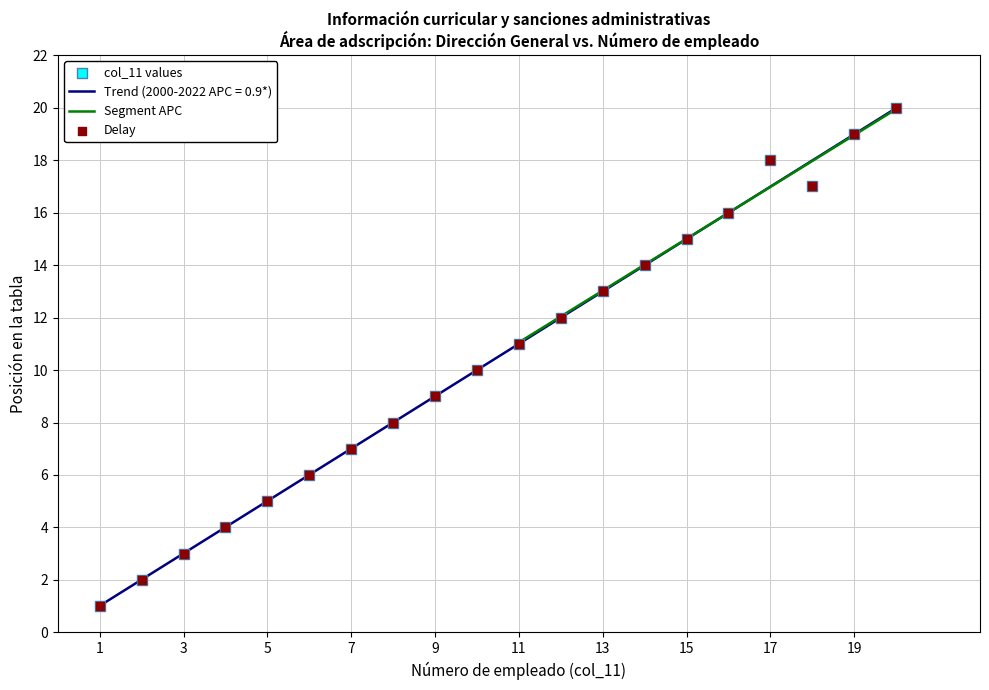

Which has a higher value, 5 or 7?

7